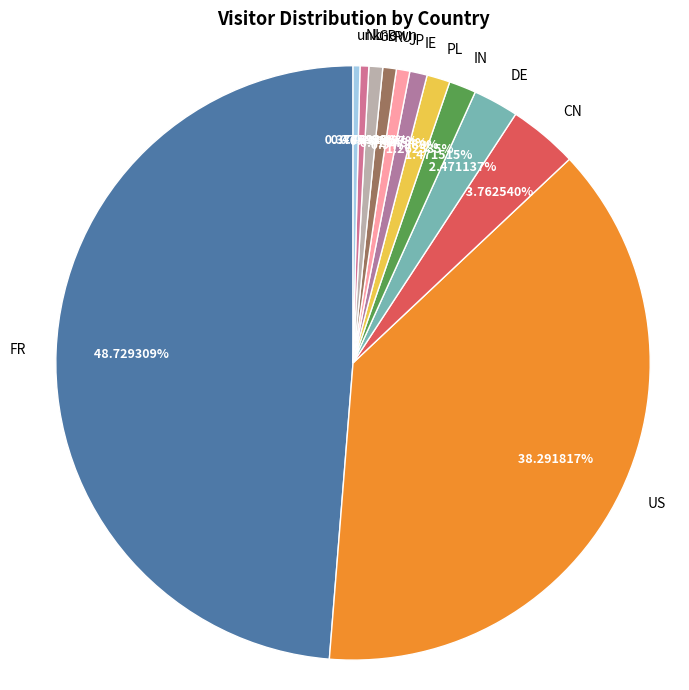

True or false: IN accounts for 1% of the total.

True